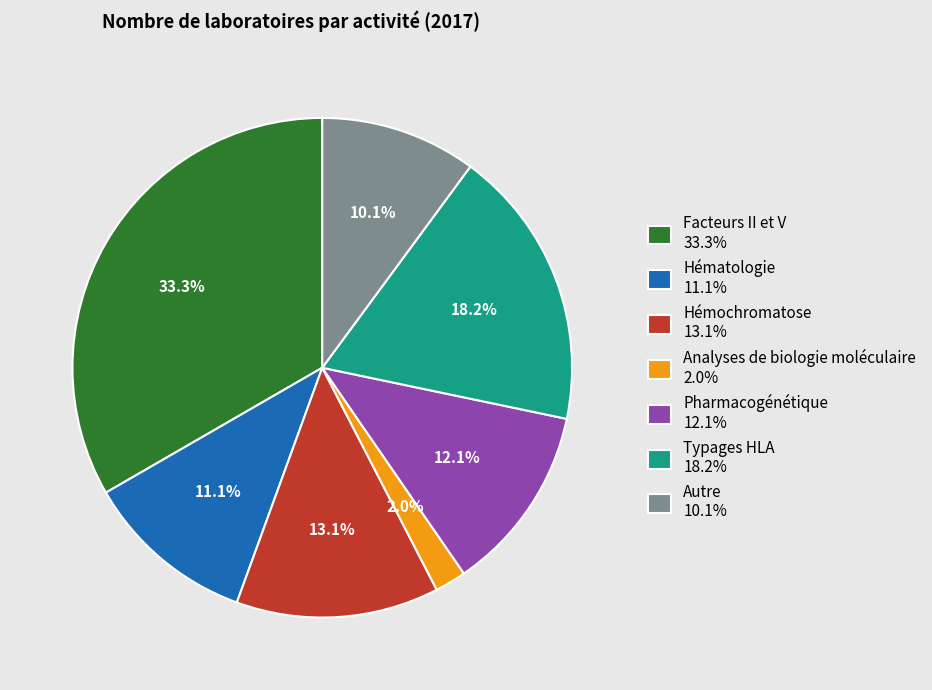

To the nearest percent, what is the difference between the largest and smallest slice percentages?

31%